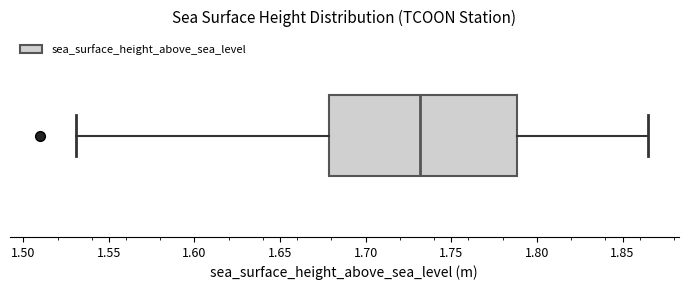

Transcribe this box plot: give where the median line is, the range the box spans, and where the two whiskers end, as read against the x-axis. The values are not printed on the chart, so give them approximately, as read against the axis.

median 1.730, box 1.680 to 1.790, whiskers 1.530 to 1.865